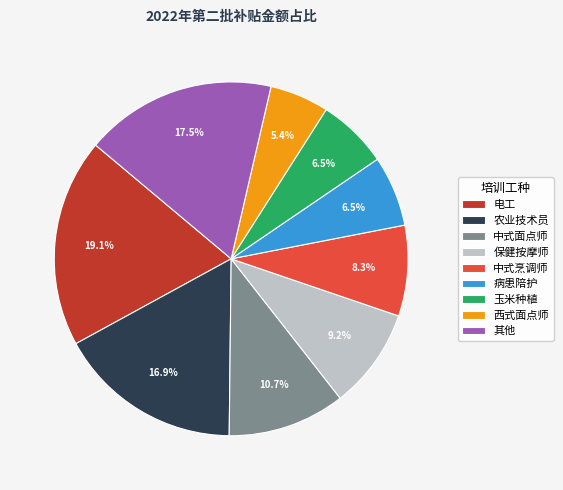

Is there a majority slice in this chart?

No